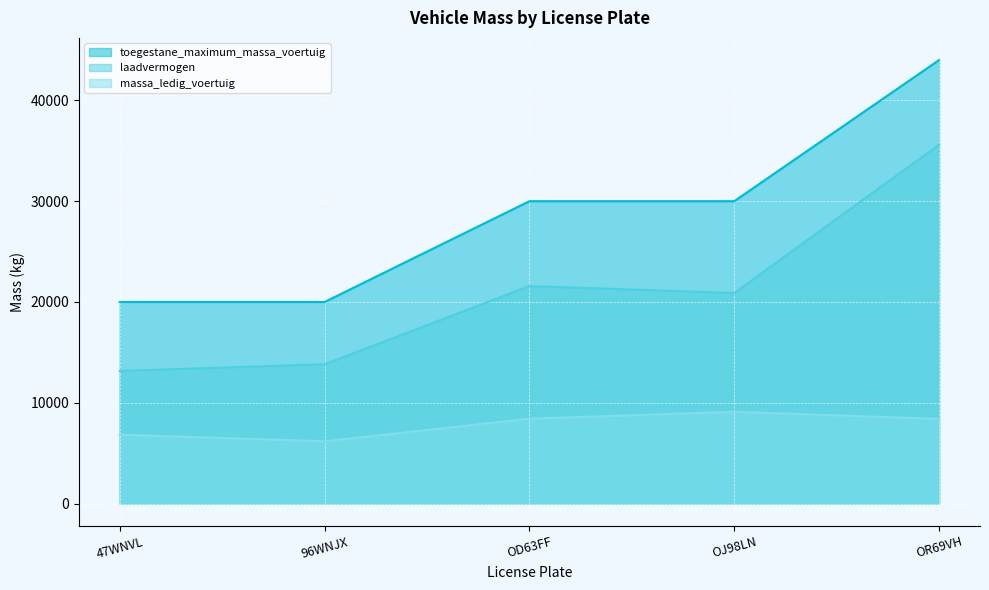

True or false: massa_ledig_voertuig and toegestane_maximum_massa_voertuig cross at least once.

False